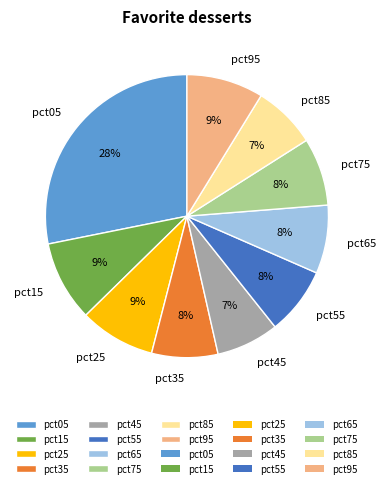

Is the sum of pct65 and pct95 greater than half?

No